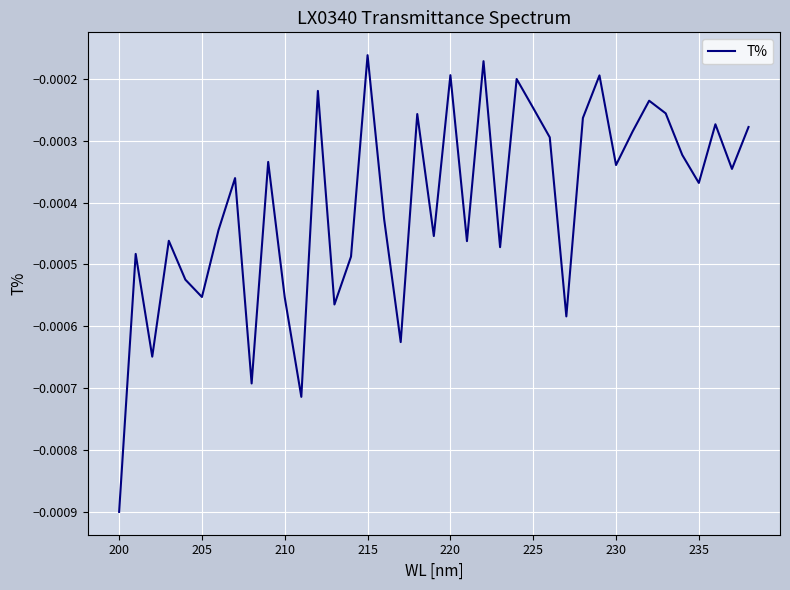

Which label corresponds to the smallest value in the chart?

200